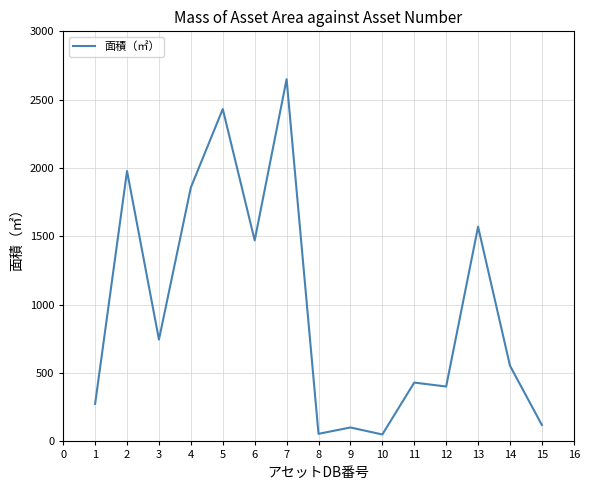

What is the difference between the values at 5 and 3?

1686.1